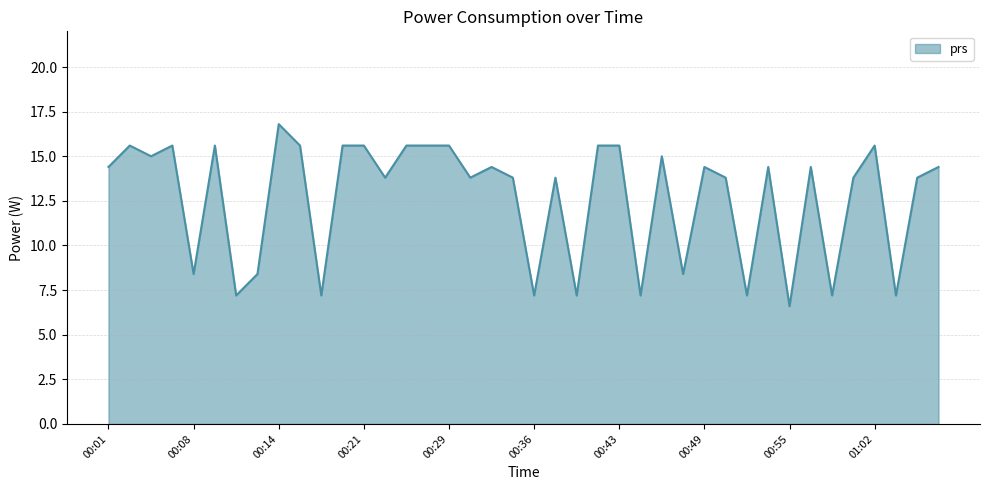

What is the maximum value shown in the chart?

16.8